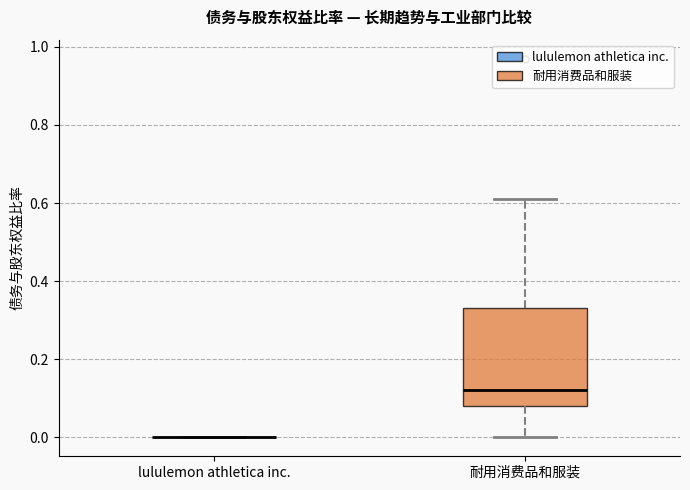

Reading left to right, transcribe this box plot: for each box, give where its median line is, the range the box spans, and where its two whiskers end, as read against the y-axis. The values are not printed on the chart, so give them approximately, as read against the axis.

lululemon athletica inc.: box collapsed to a line at 0.00, whiskers 0.00 to 0.00
耐用消费品和服装: median 0.12, box 0.08 to 0.34, whiskers 0.00 to 0.62